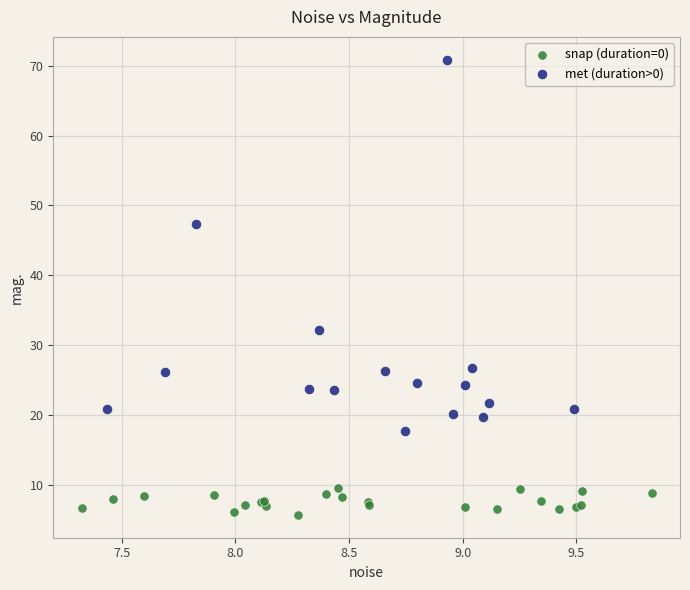

Which series contains the highest Y value?

met (duration>0)